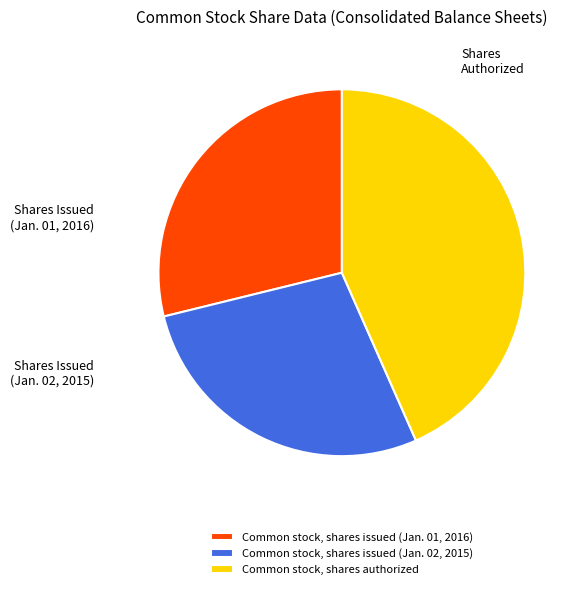

Which has a higher value, Common stock, shares authorized or Common stock, shares issued (Jan. 02, 2015)?

Common stock, shares authorized